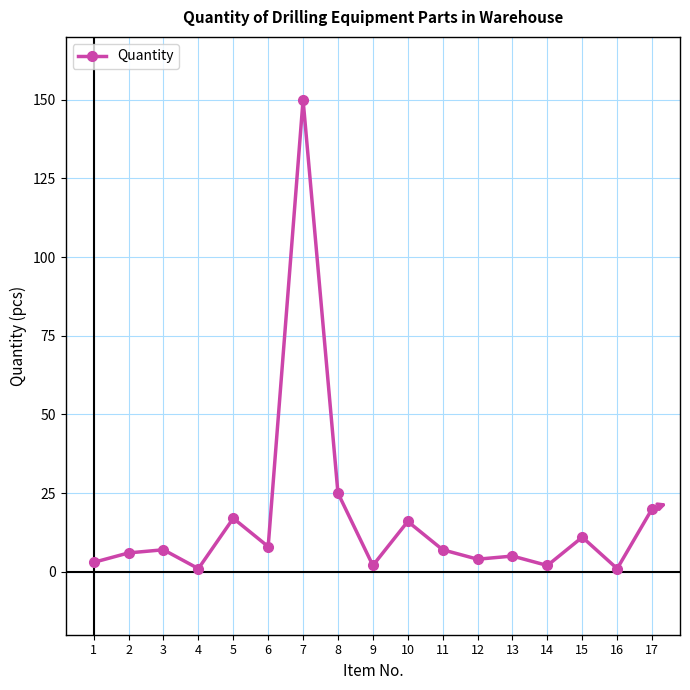

The chart shows a value of 9 at 17. True or false?

False